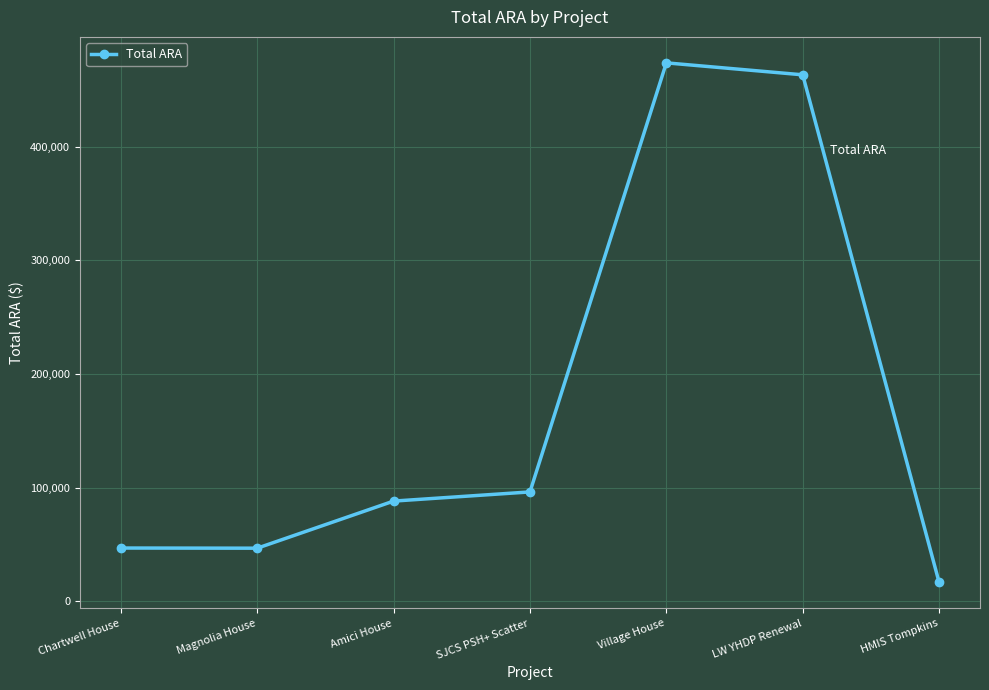

How many interior local peaks (higher than both neighbors) does the data have?

1